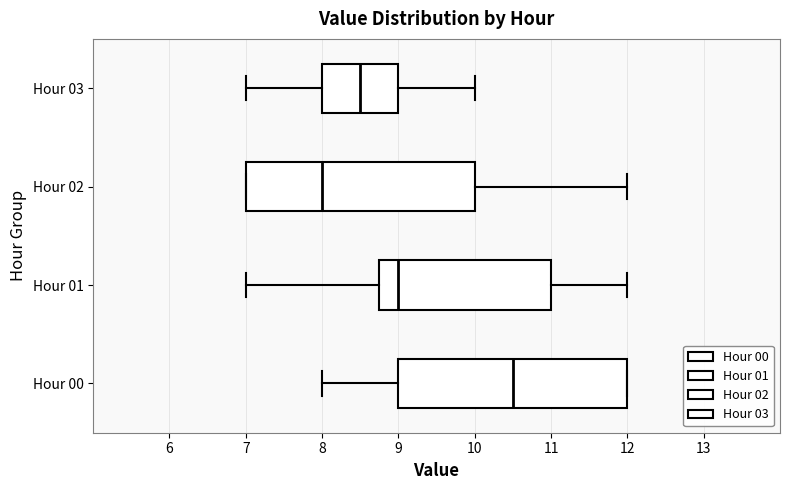

Which box has the furthest to the right median line?

Hour 00